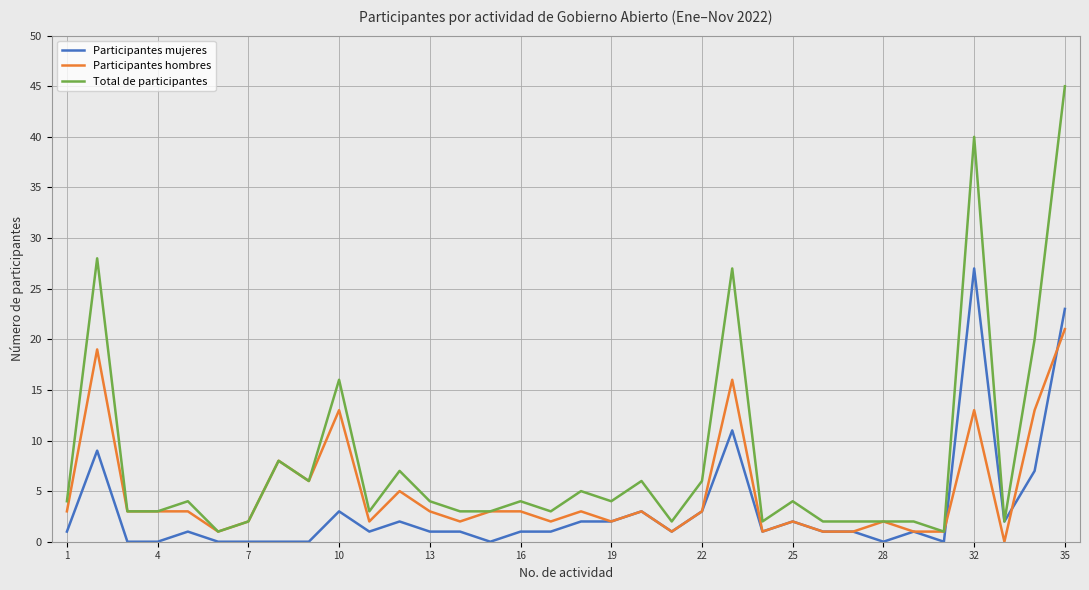

What are all the series names shown in the legend?

Participantes mujeres, Participantes hombres, Total de participantes